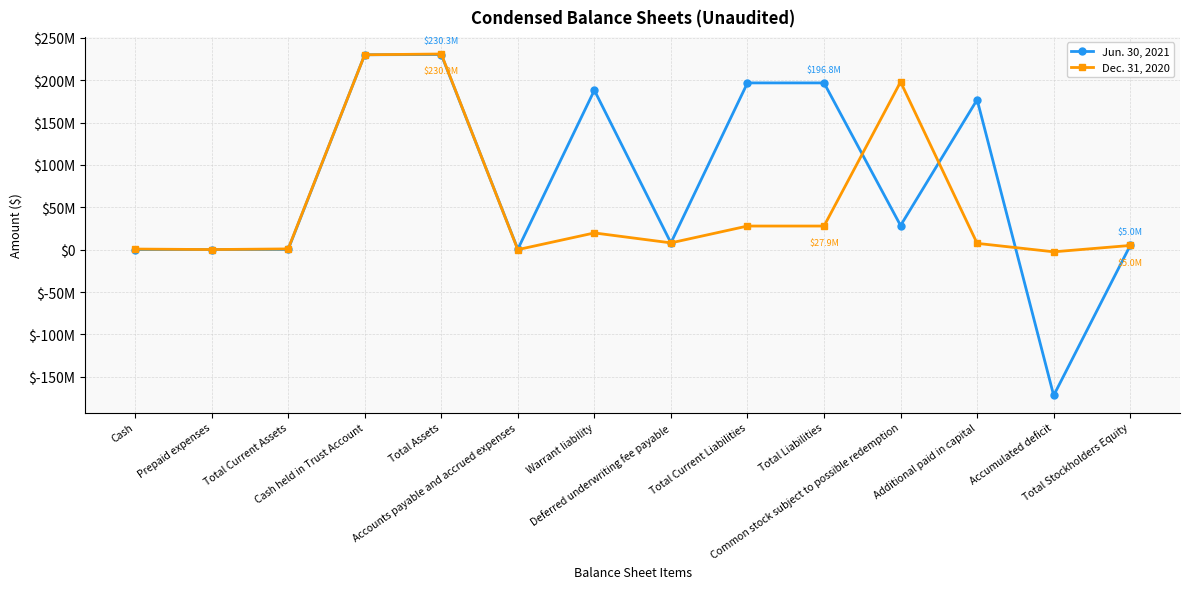

Is this an area chart (filled region under the line)?

No